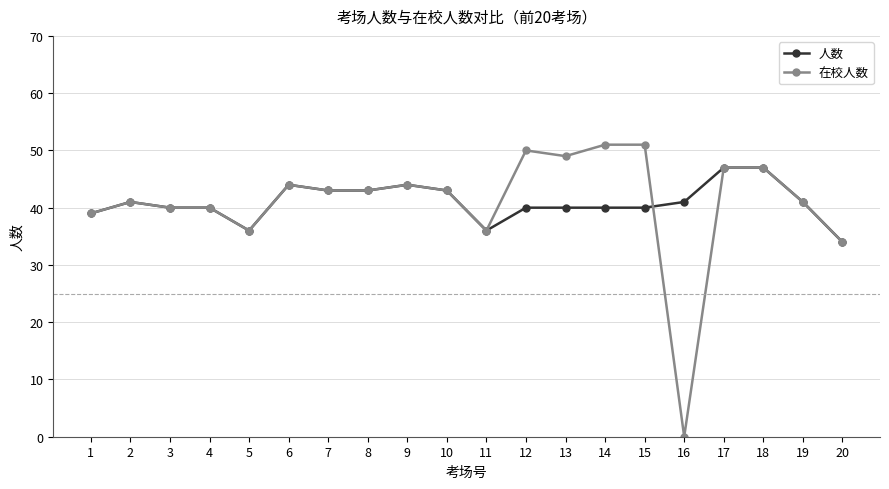

Does the chart display data point markers on the line(s)?

Yes